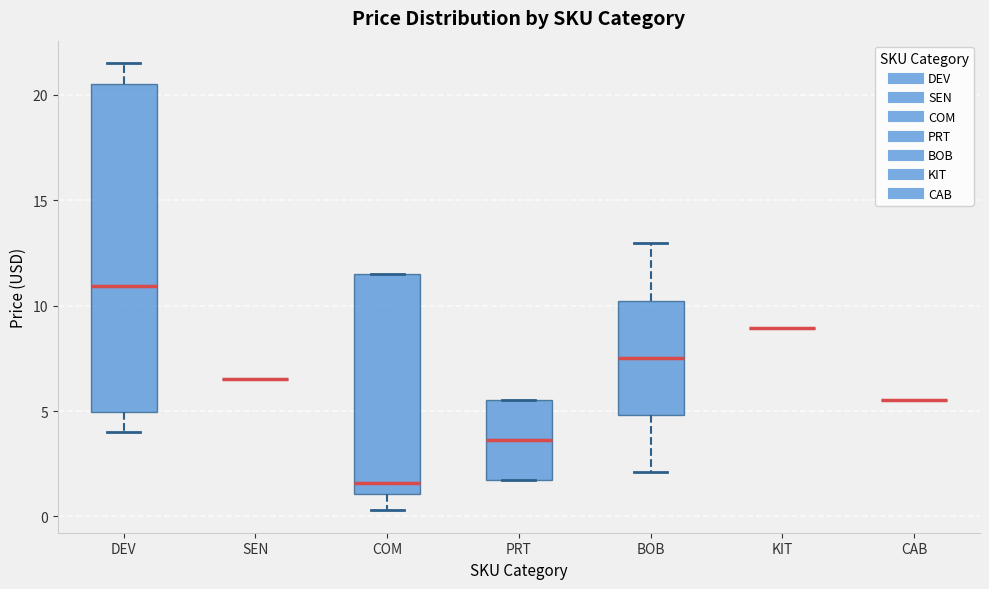

Which box is the tallest, from its lower edge to its upper edge?

DEV